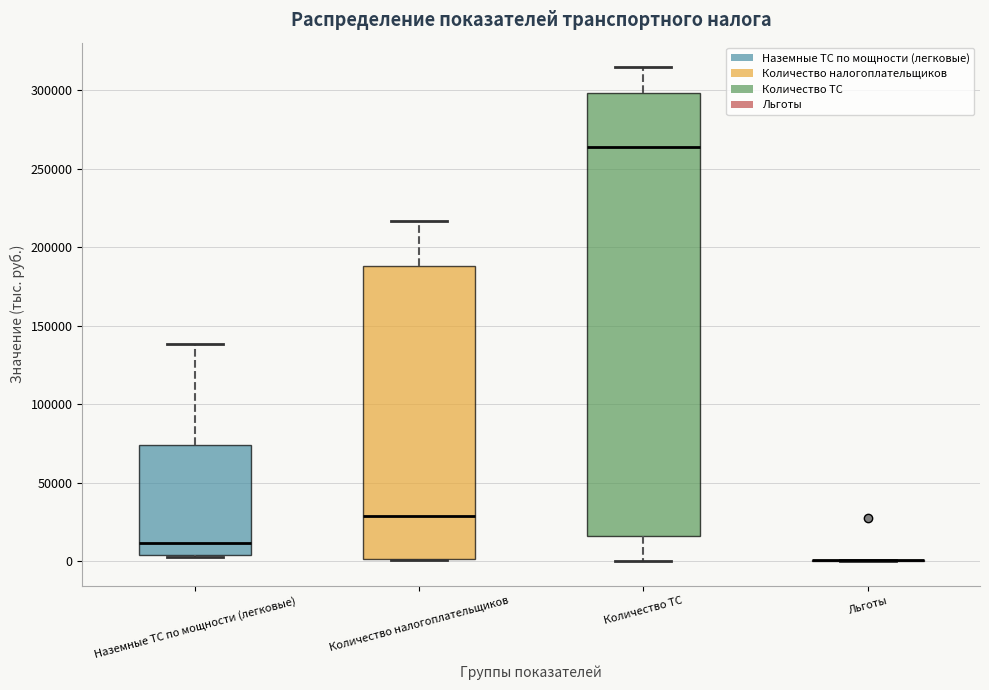

Reading left to right, transcribe this box plot: for each box, give where its median line is, the range the box spans, and where its two whiskers end, as read against the y-axis. The values are not printed on the chart, so give them approximately, as read against the axis.

Наземные ТС по мощности (легковые): median 10000, box 5000 to 75000, whiskers 5000 to 140000
Количество налогоплательщиков: median 30000, box 0 to 190000, whiskers 0 to 215000
Количество ТС: median 265000, box 15000 to 300000, whiskers 0 to 315000
Льготы: box collapsed to a line at 0, whiskers 0 to 0